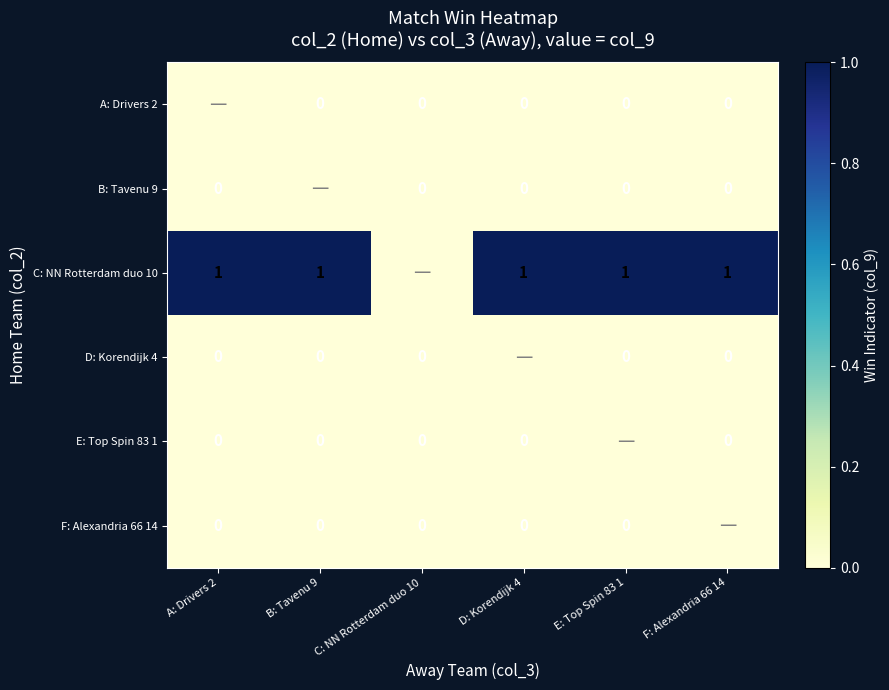

The value of C: NN Rotterdam duo 10 at F: Alexandria 66 14 is 1. True or false?

True